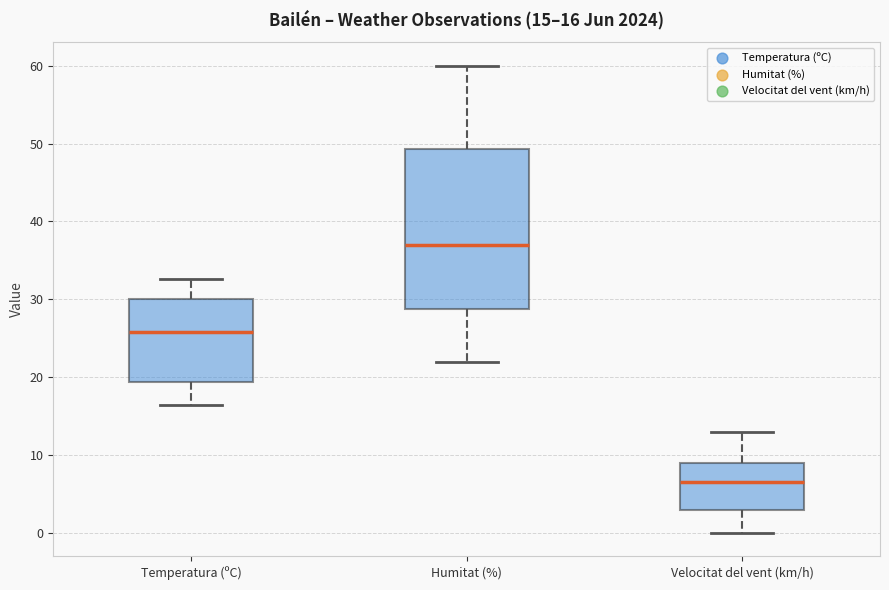

Which box's median line is the lowest?

Velocitat del vent (km/h)